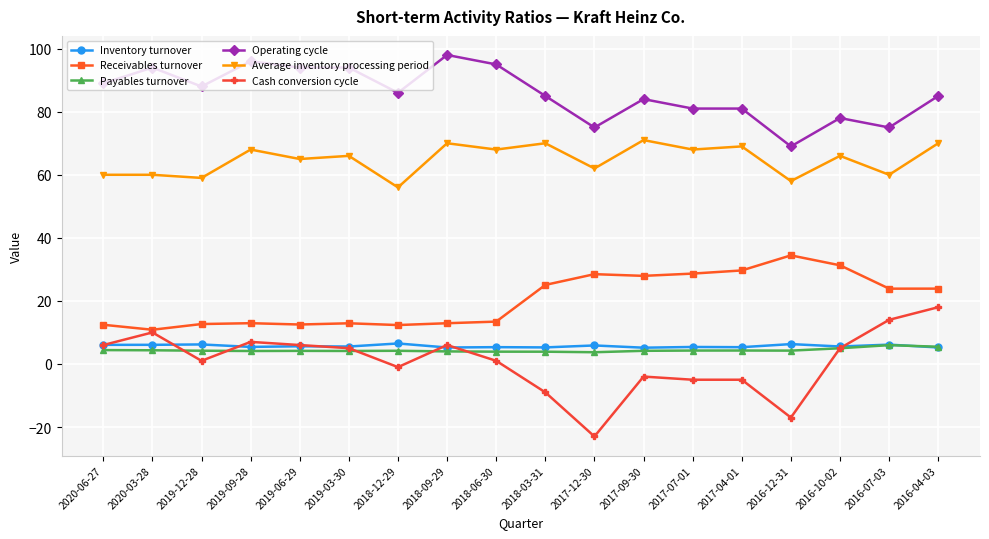

How many categories are shown in the chart?

18